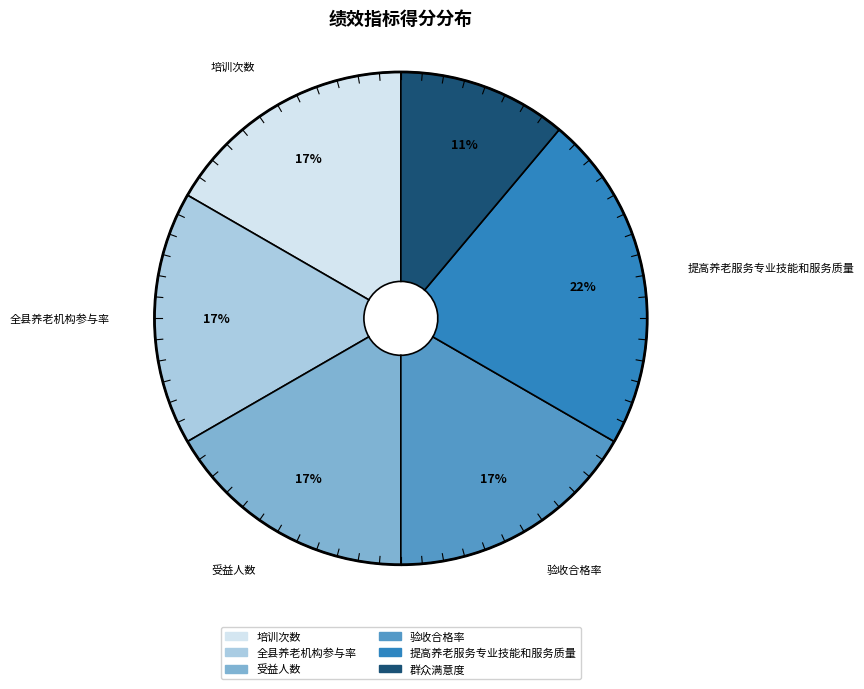

Does 受益人数 represent more than half of the total?

No